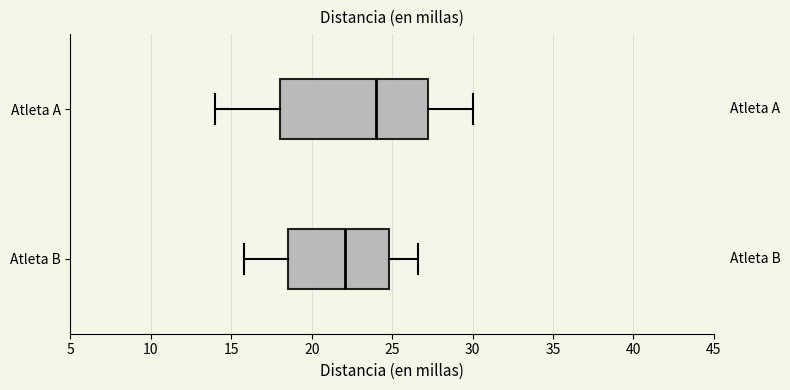

Which box is the widest, from its left edge to its right edge?

Atleta A